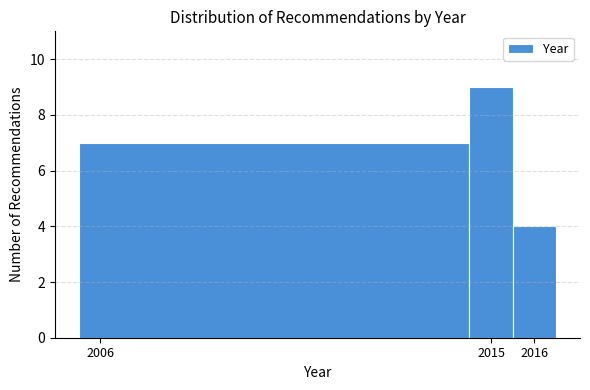

What is the height of the bar covering 2014.5 to 2015.5 on the x-axis? The values are not printed on the chart, so give them approximately, as read against the axis.

9